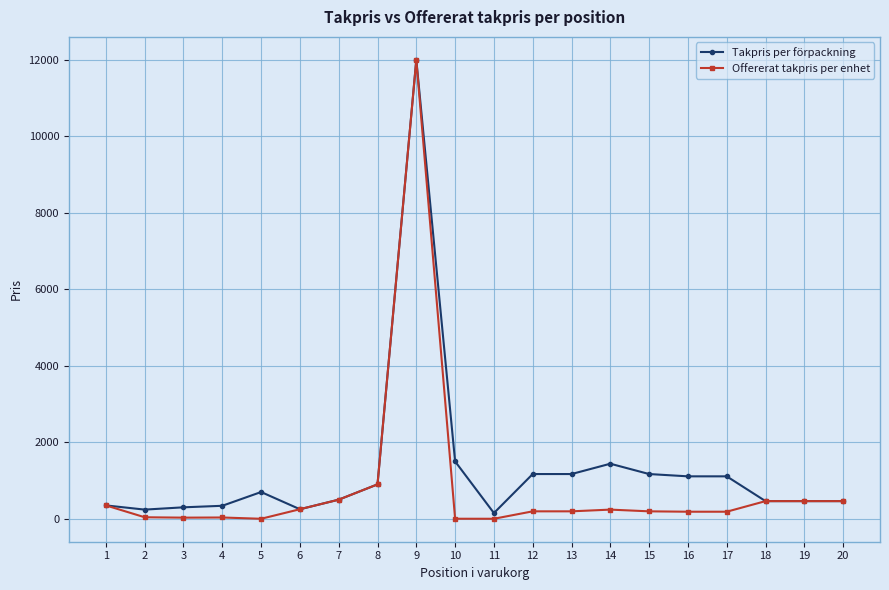

What is the highest value of the Takpris per förpackning series?

12000.0